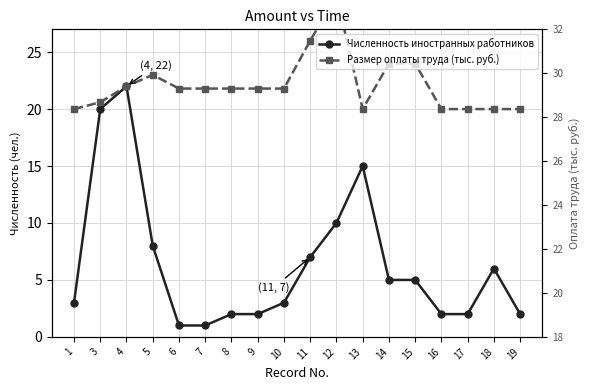

At how many categories does at least one series exceed 3?

18